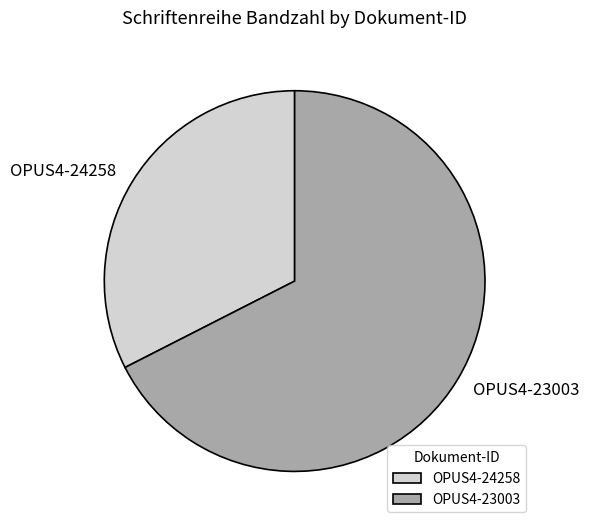

Rank the categories by value from highest to lowest.

OPUS4-23003, OPUS4-24258